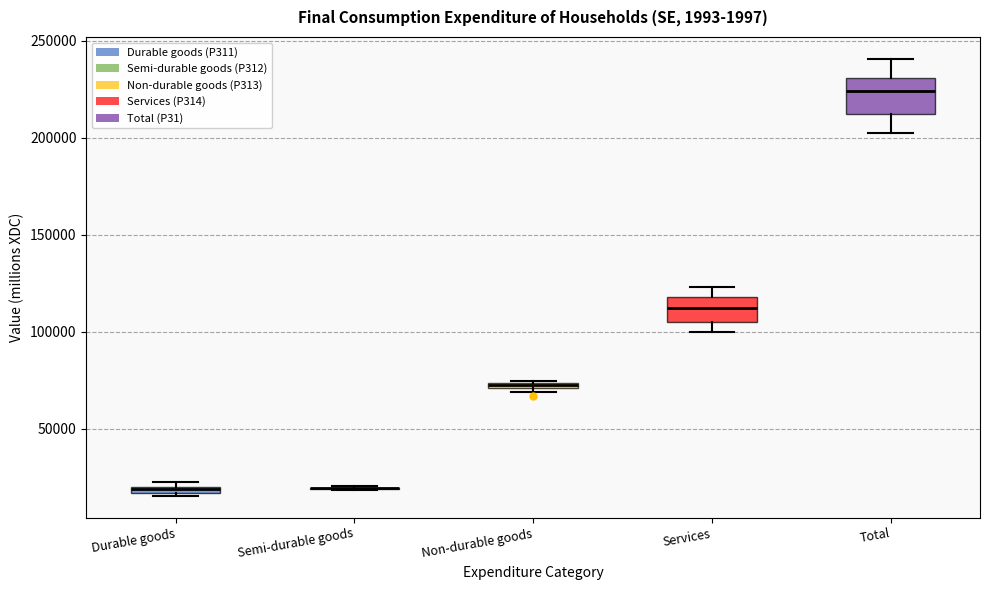

Which box is the tallest, from its lower edge to its upper edge?

Total